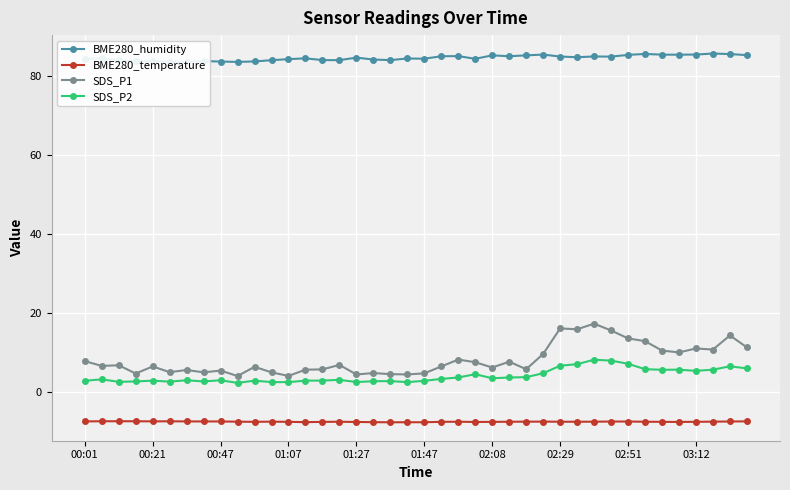

What is the difference between the maximum and minimum values in the SDS_P2 series?

5.9